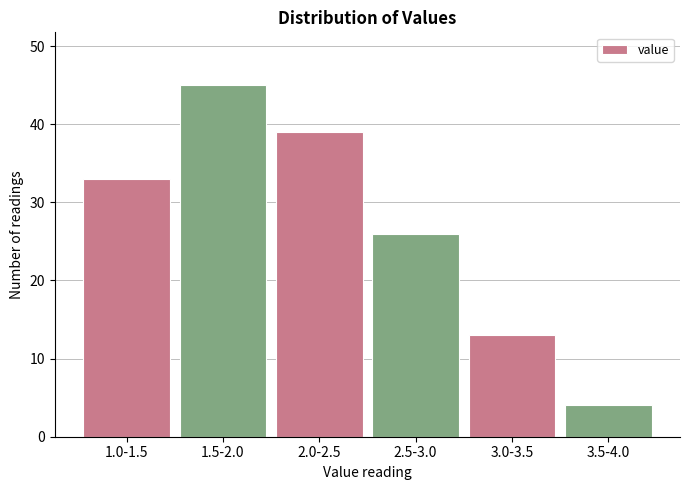

Reading left to right, transcribe all the data shown in this chart.

33	45	39	26	13	4